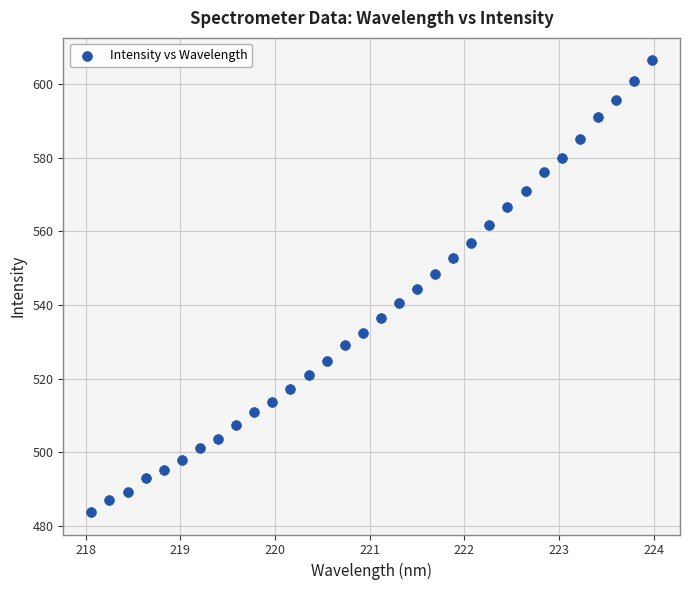

What is the range of X values (max minus min)?

5.9